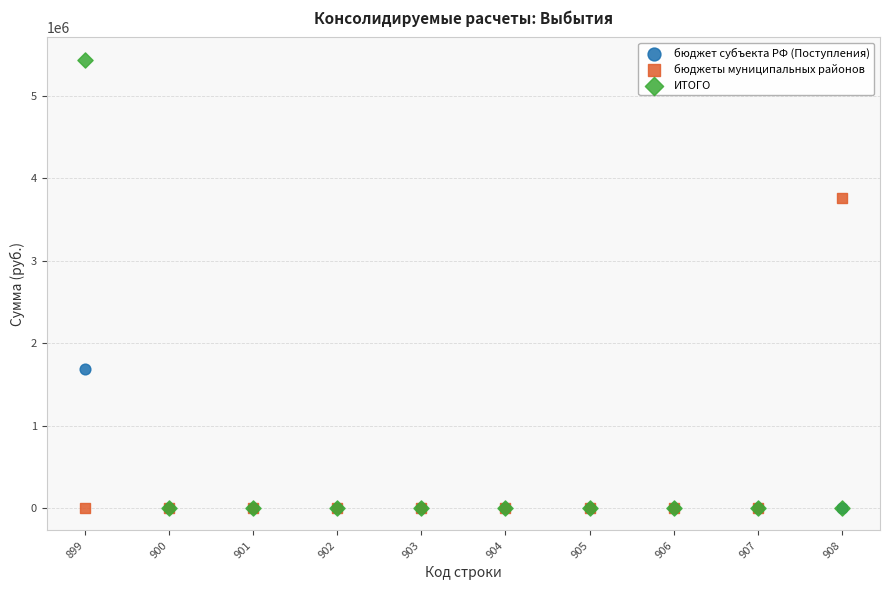

Which series has the largest Y range (max minus min)?

ИТОГО